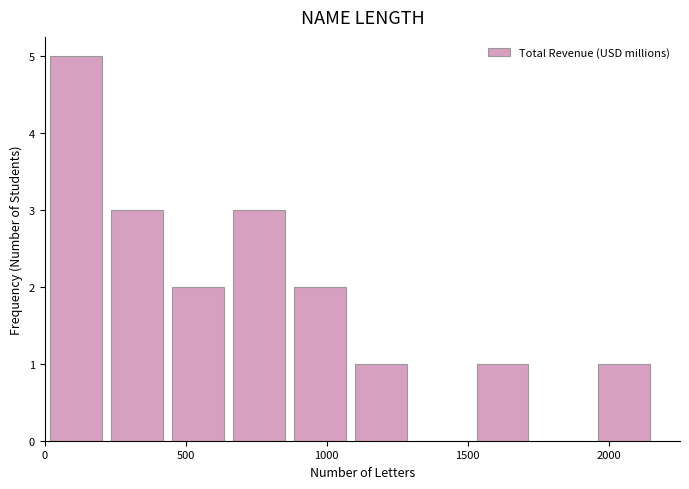

Which range on the x-axis has the tallest bar?

0 to 200